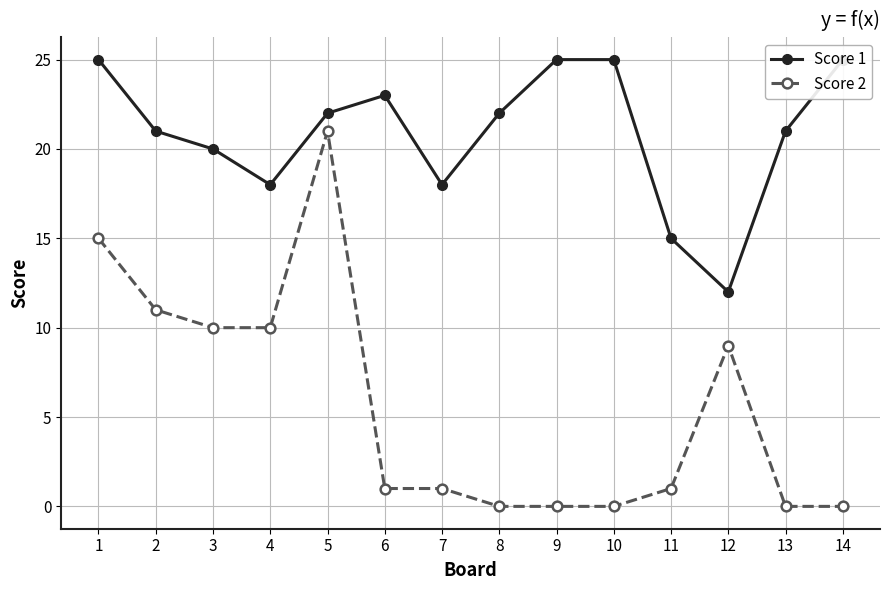

Which label corresponds to the largest value in the chart?

1